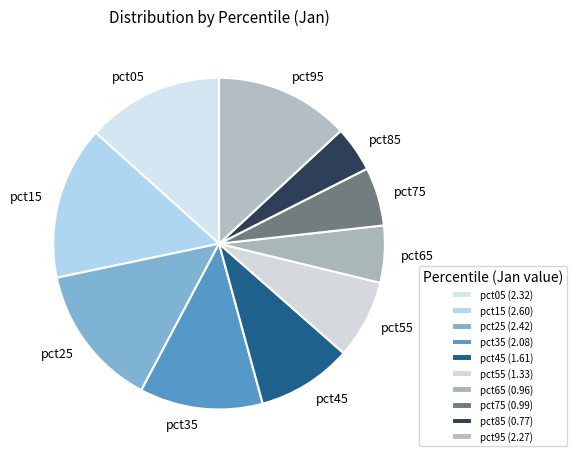

Which slice is the smallest?

pct85